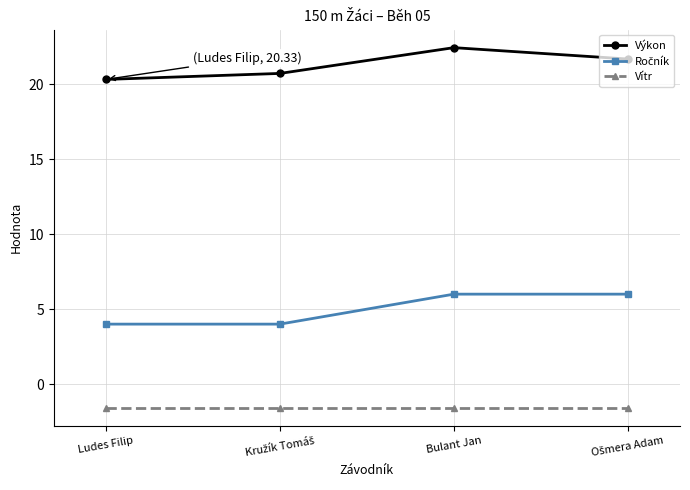

What is the spread (max minus min) of values at Ludes Filip?

21.9